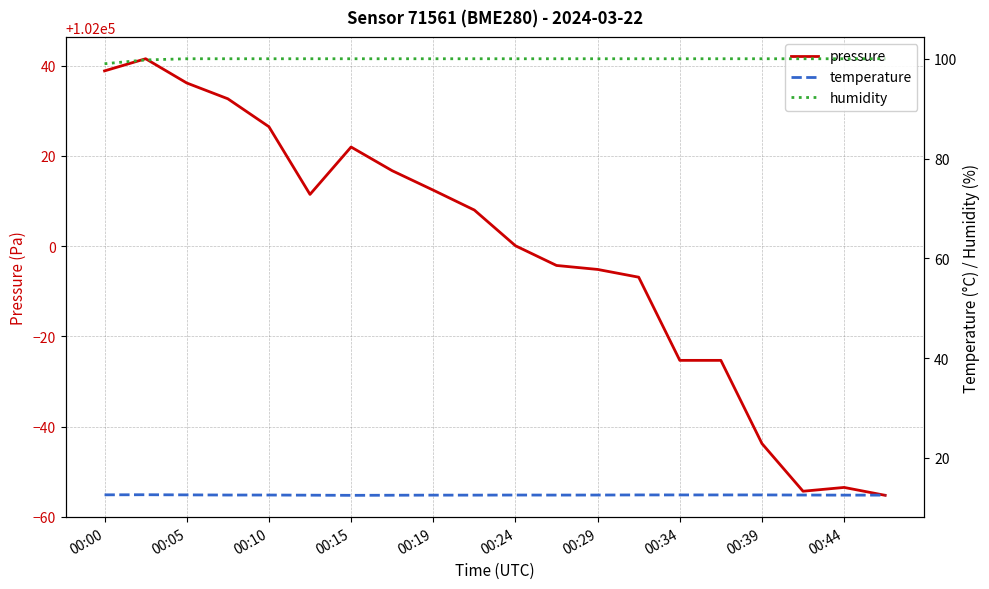

Reading left to right, what are all the values shown in this chart?

pressure: 102038.8	102041.5	102036.1	102032.6	102026.4	102011.4	102021.9	102016.7	102012.4	102008.0	102000.1	101995.7	101994.8	101993.1	101974.7	101974.7	101956.2	101945.7	101946.5	101944.8
temperature: 12.6	12.6	12.6	12.5	12.5	12.5	12.5	12.5	12.5	12.5	12.5	12.5	12.5	12.6	12.6	12.6	12.6	12.5	12.5	12.5
humidity: 99.0	99.8	100.0	100.0	100.0	100.0	100.0	100.0	100.0	100.0	100.0	100.0	100.0	100.0	100.0	100.0	100.0	100.0	100.0	100.0